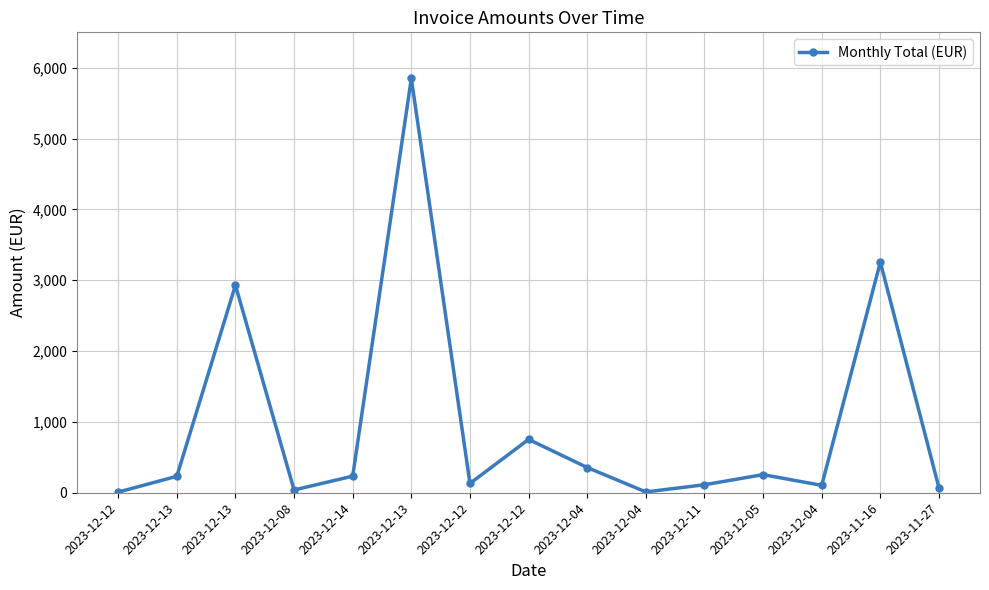

True or false: the data shows 39.2 at 2023-12-08.

True